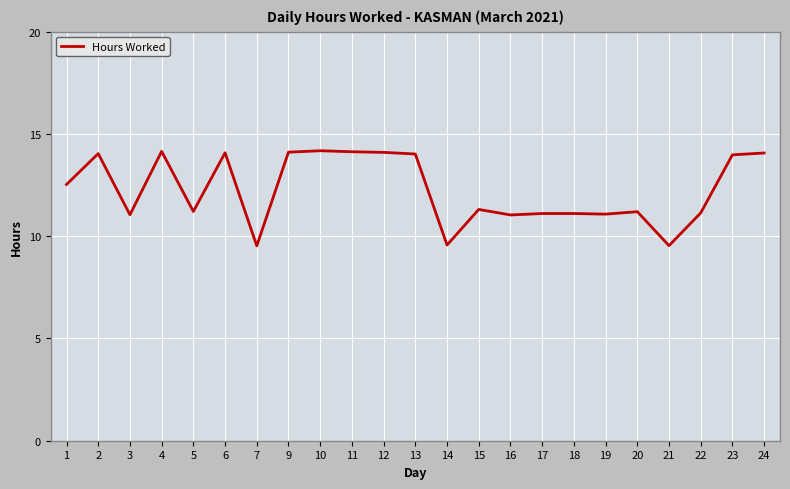

What is the greatest value displayed?

14.2